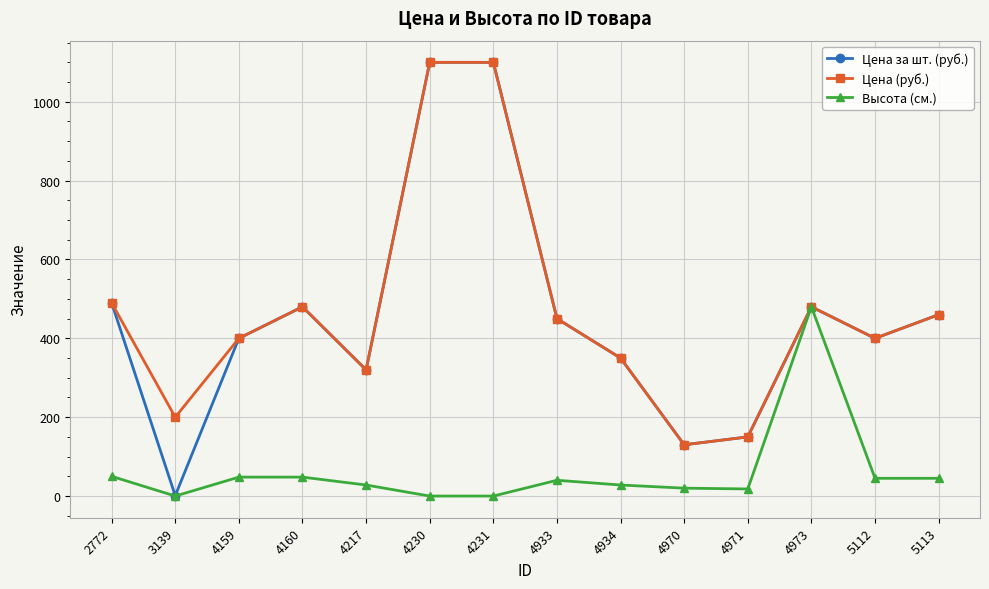

In Цена (руб.), how many points are lower than both neighbors (excluding endpoints)?

4